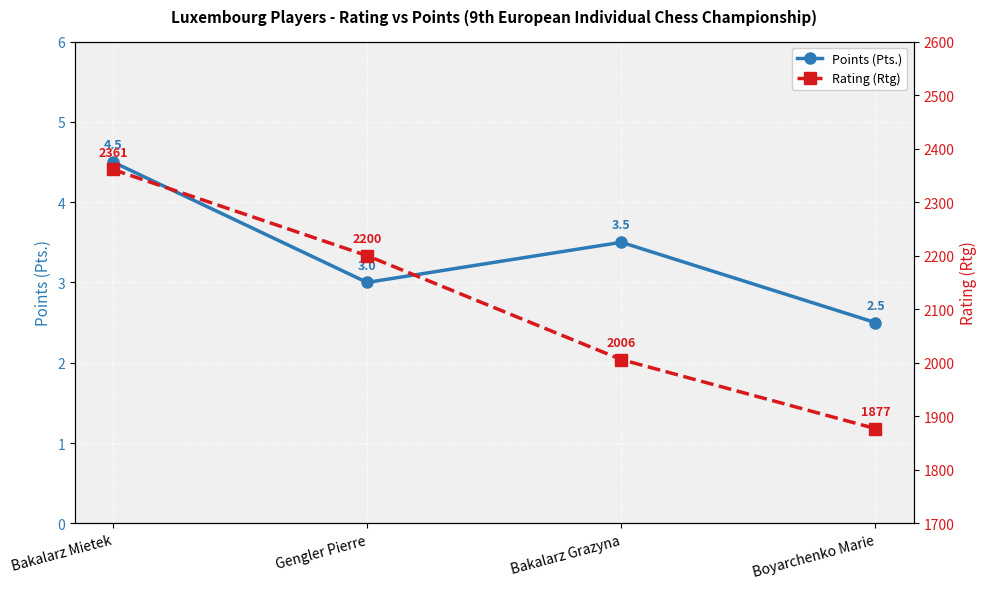

True or false: Points (Pts.) has a value of 2.5 at Boyarchenko Marie.

True